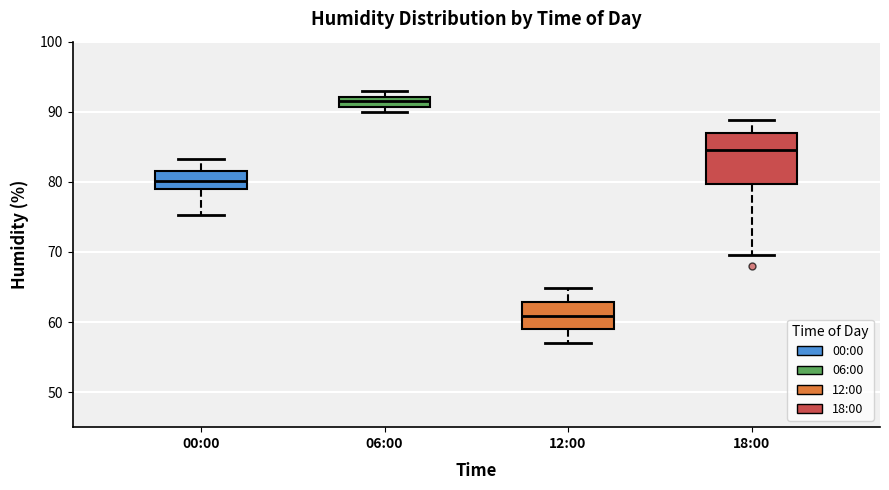

Comparing the boxes themselves (not the whiskers), which one is the tallest?

18:00